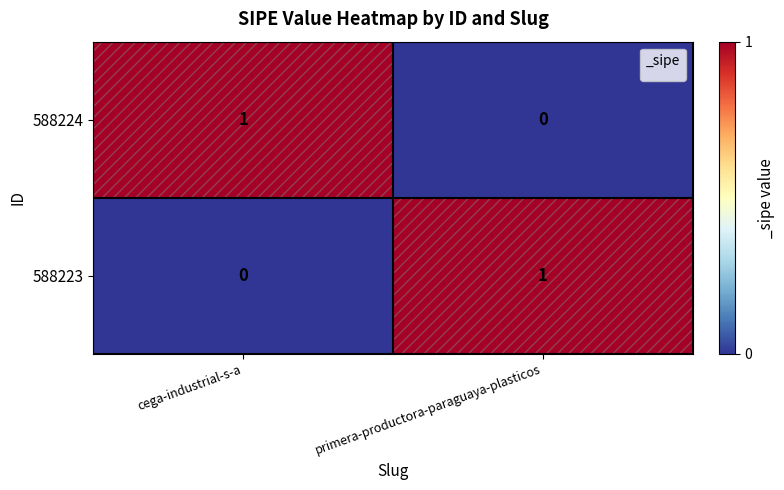

The value of 588224 at cega-industrial-s-a is 1. True or false?

True